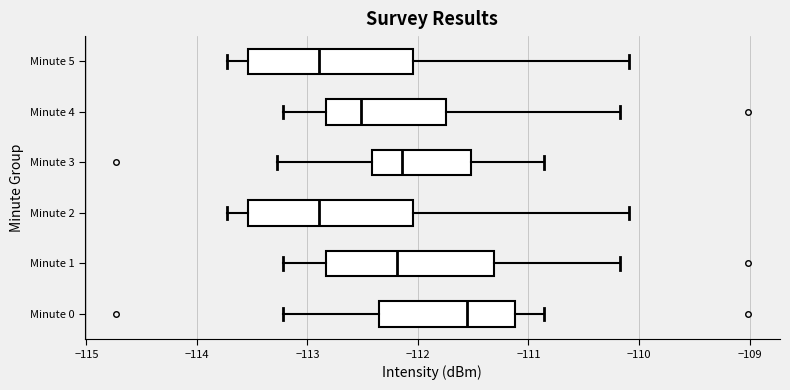

Reading bottom to top, transcribe this box plot: for each box, give where its median line is, the range the box spans, and where its two whiskers end, as read against the x-axis. The values are not printed on the chart, so give them approximately, as read against the axis.

Minute 0: median -111.6, box -112.4 to -111.1, whiskers -113.2 to -110.9
Minute 1: median -112.2, box -112.8 to -111.3, whiskers -113.2 to -110.2
Minute 2: median -112.9, box -113.5 to -112.0, whiskers -113.7 to -110.1
Minute 3: median -112.1, box -112.4 to -111.5, whiskers -113.3 to -110.9
Minute 4: median -112.5, box -112.8 to -111.7, whiskers -113.2 to -110.2
Minute 5: median -112.9, box -113.5 to -112.0, whiskers -113.7 to -110.1